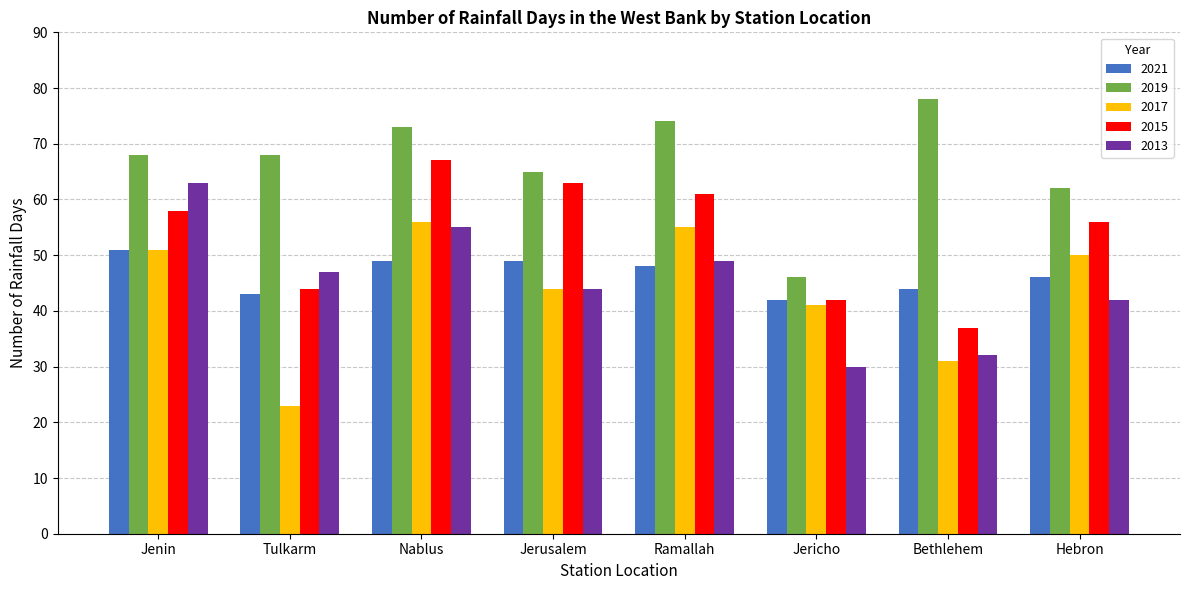

Read the 2019 value at Bethlehem.

78